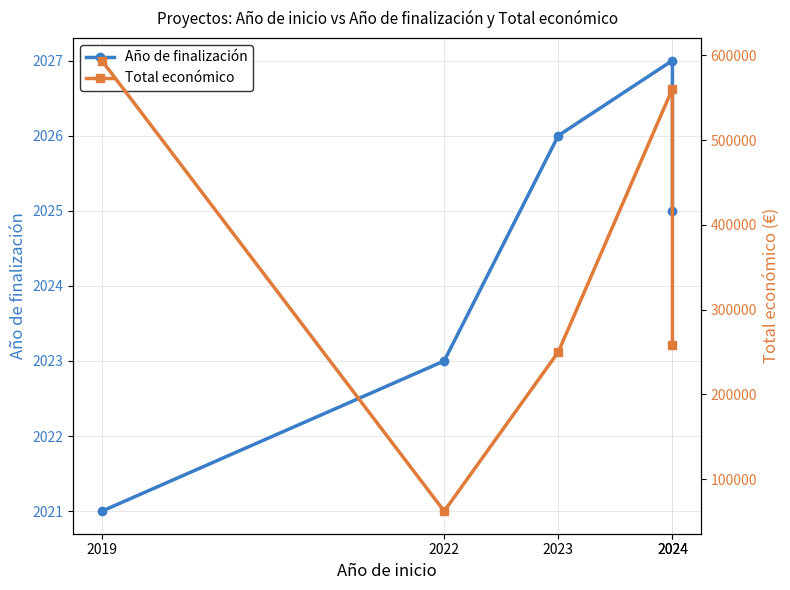

Where is the first local minimum for Total económico?

2022